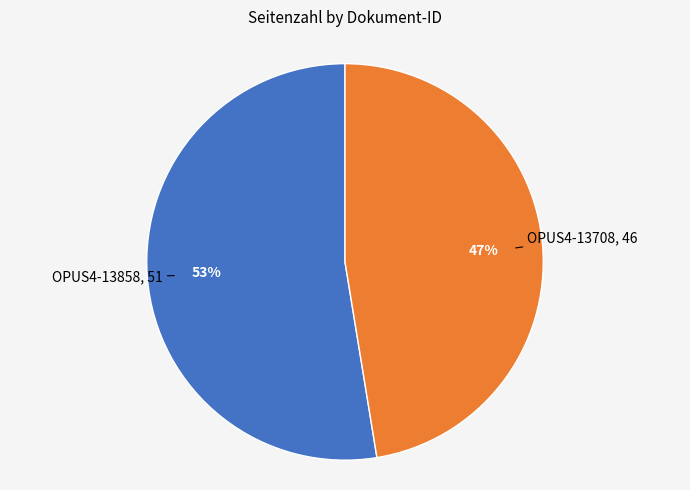

What is the smallest slice in the pie chart?

OPUS4-13708